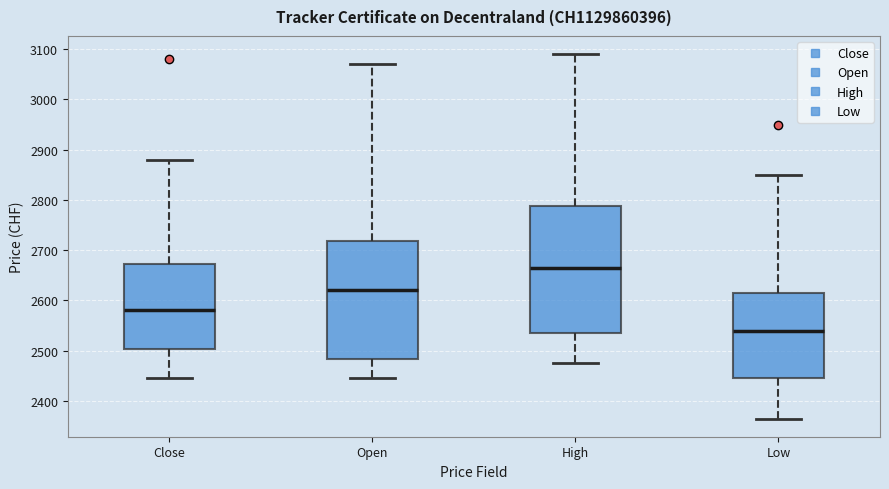

Which box has the highest median line?

High